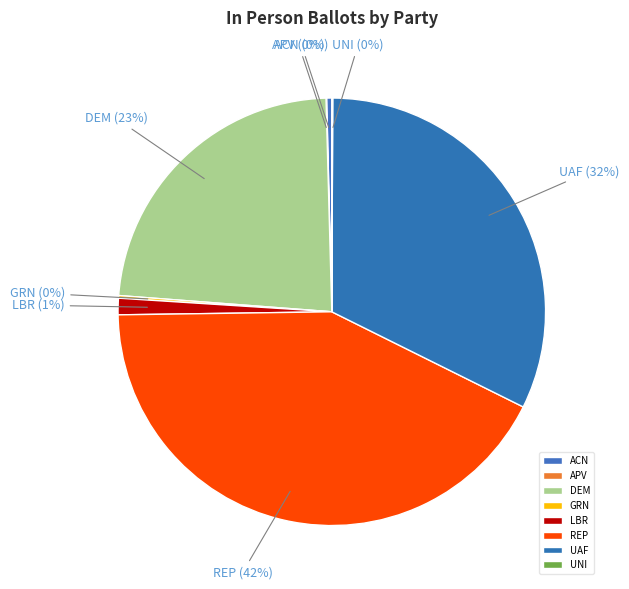

What is the ratio of the value at UAF to the value at REP?

0.8